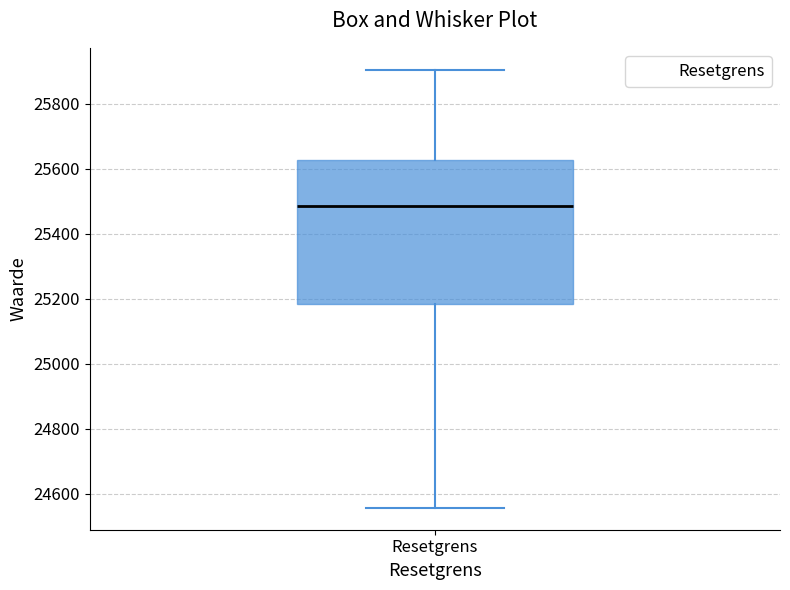

Read this box plot against the y-axis: the position of the median line, the range covered by the box, and the ends of both whiskers. The values are not printed on the chart, so give them approximately, as read against the axis.

median 25480, box 25180 to 25620, whiskers 24560 to 25900